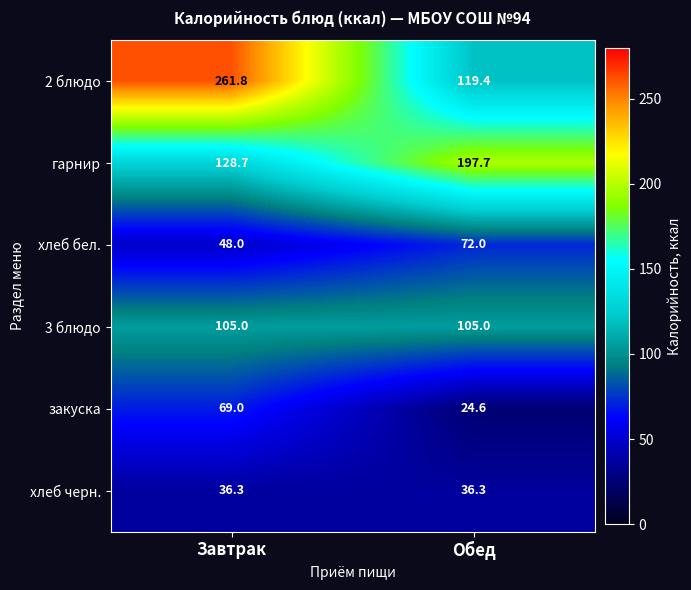

What is the difference between the maximum and minimum values in the 2 блюдо series?

142.4